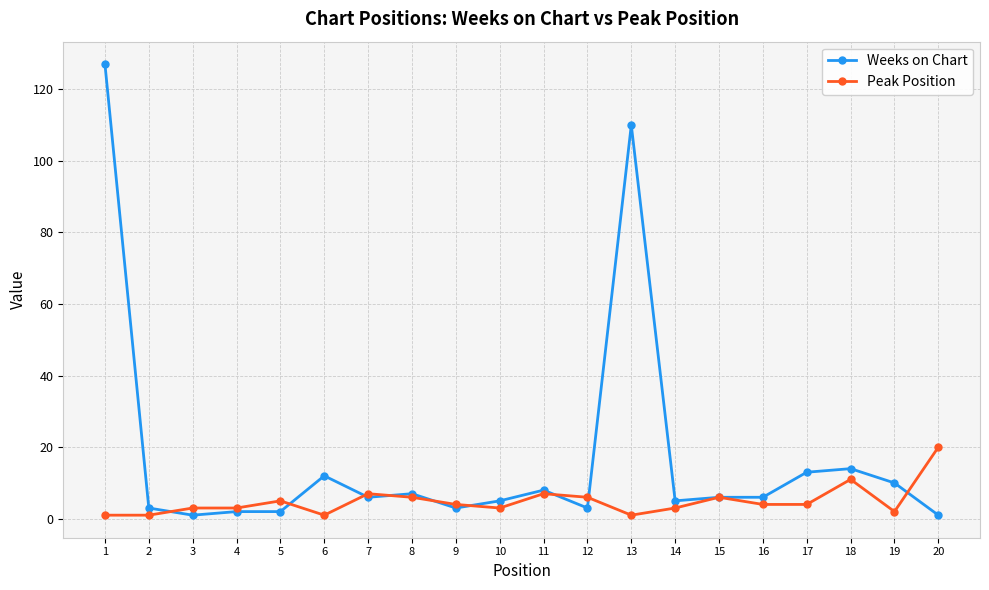

How many lines are shown in the chart?

2